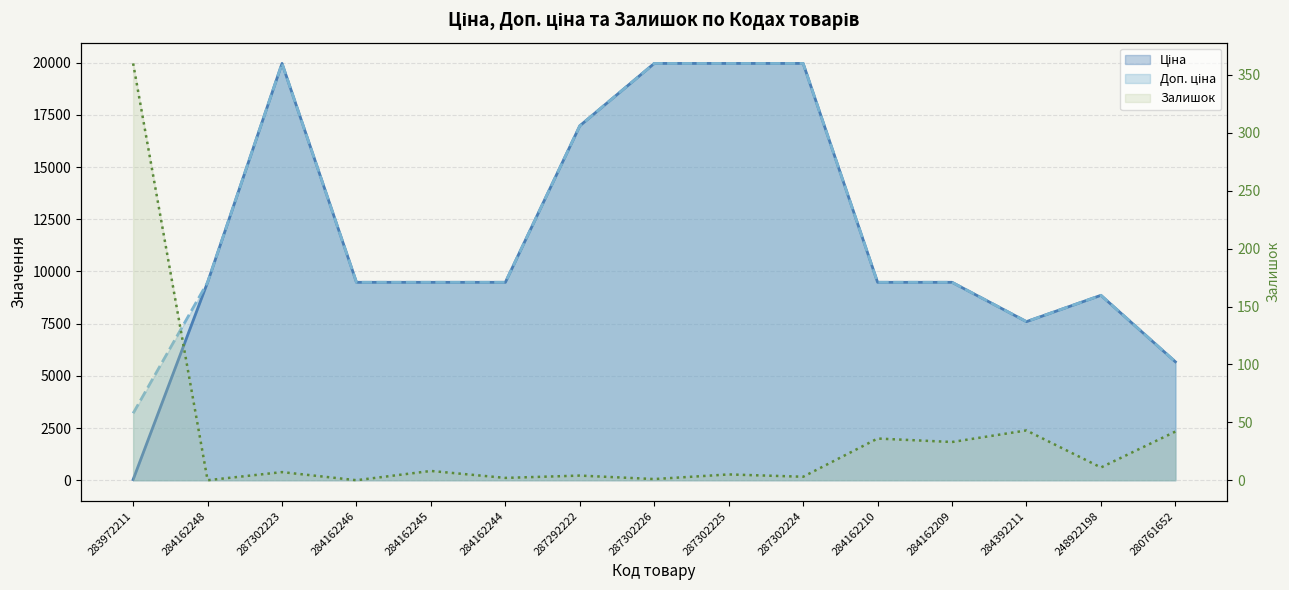

In Ціна, how many points are higher than both neighbors (excluding endpoints)?

2